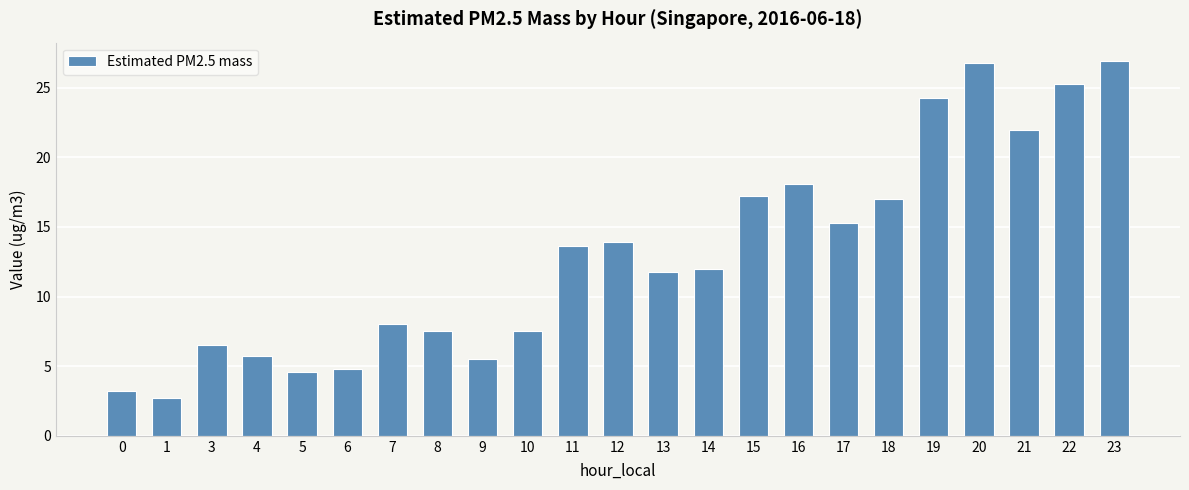

The value at 16 is 18.1. True or false?

True